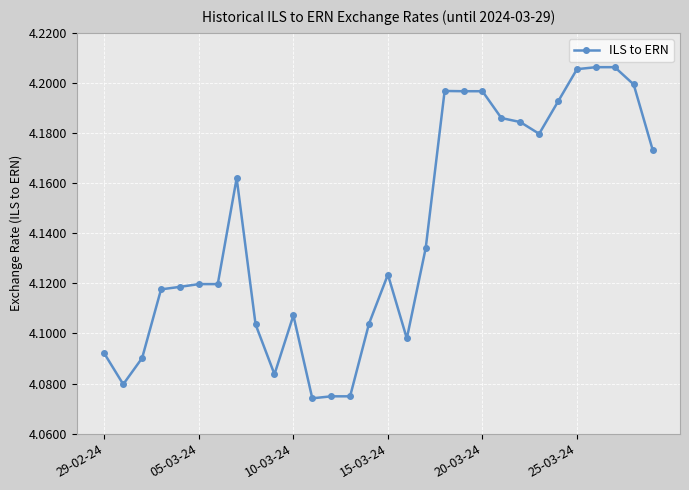

How many values are between 4 and 5?

30